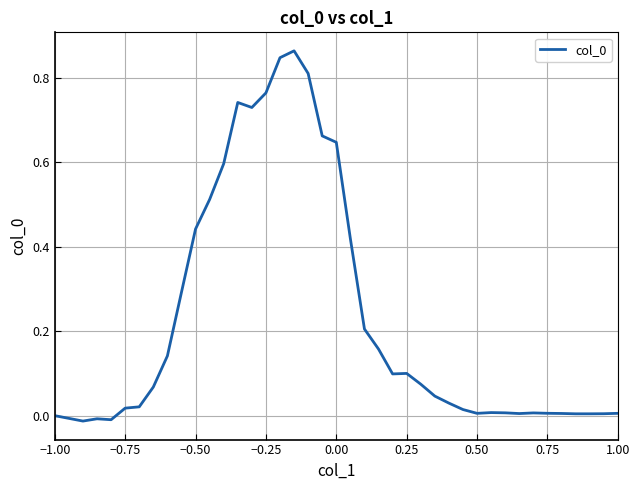

Does the chart have visible grid lines?

Yes